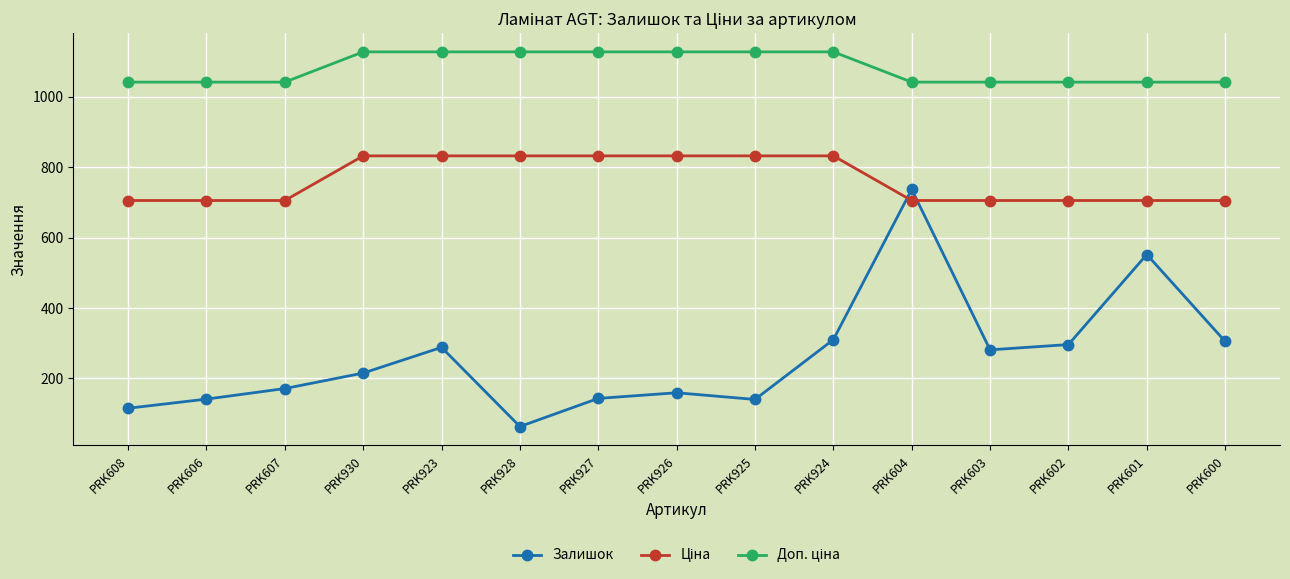

What is the total value across all series at PRK601?

2299.5